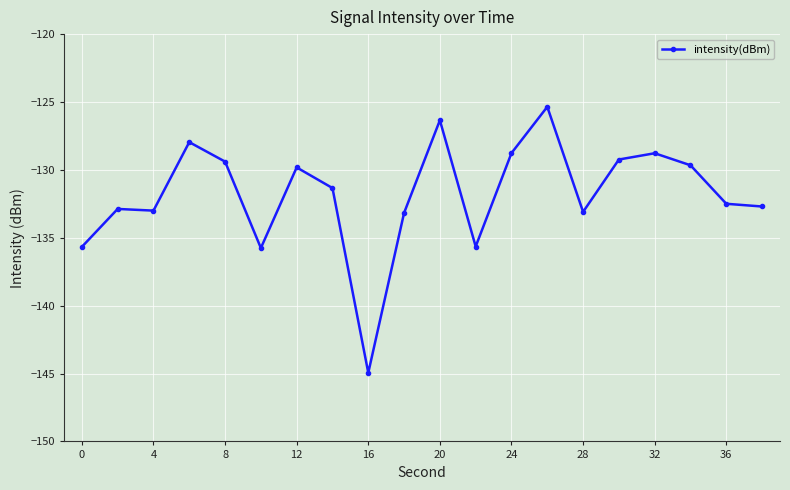

What is the difference between the second highest and second lowest values?

9.4